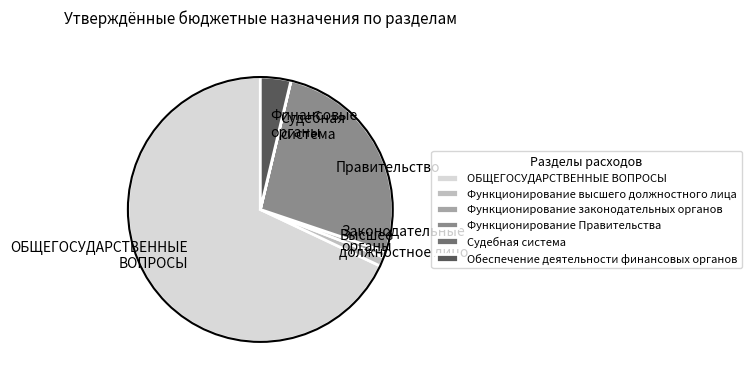

Do Функционирование законодательных органов and Обеспечение деятельности финансовых органов together represent more than half of the pie?

No